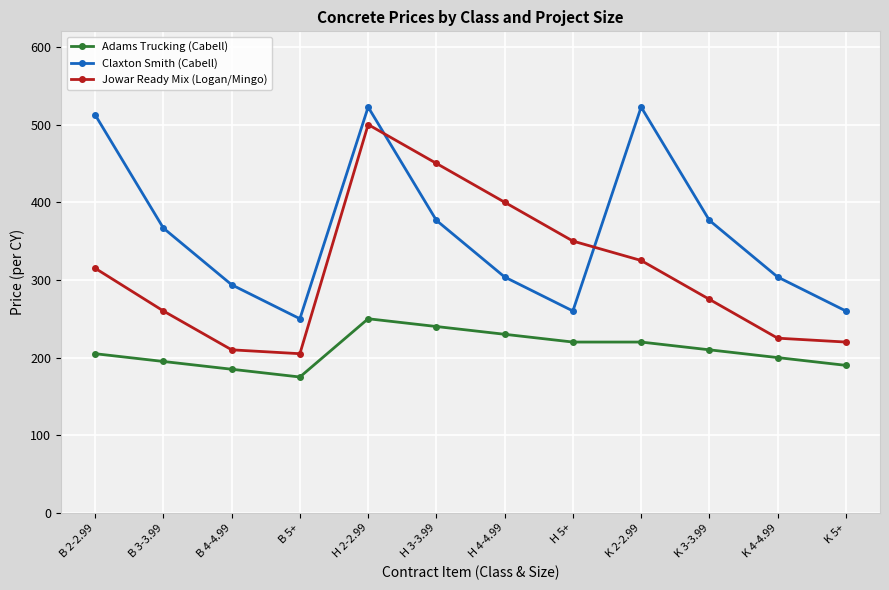

True or false: Claxton Smith (Cabell) has a value of 102.8 at B 2-2.99.

False